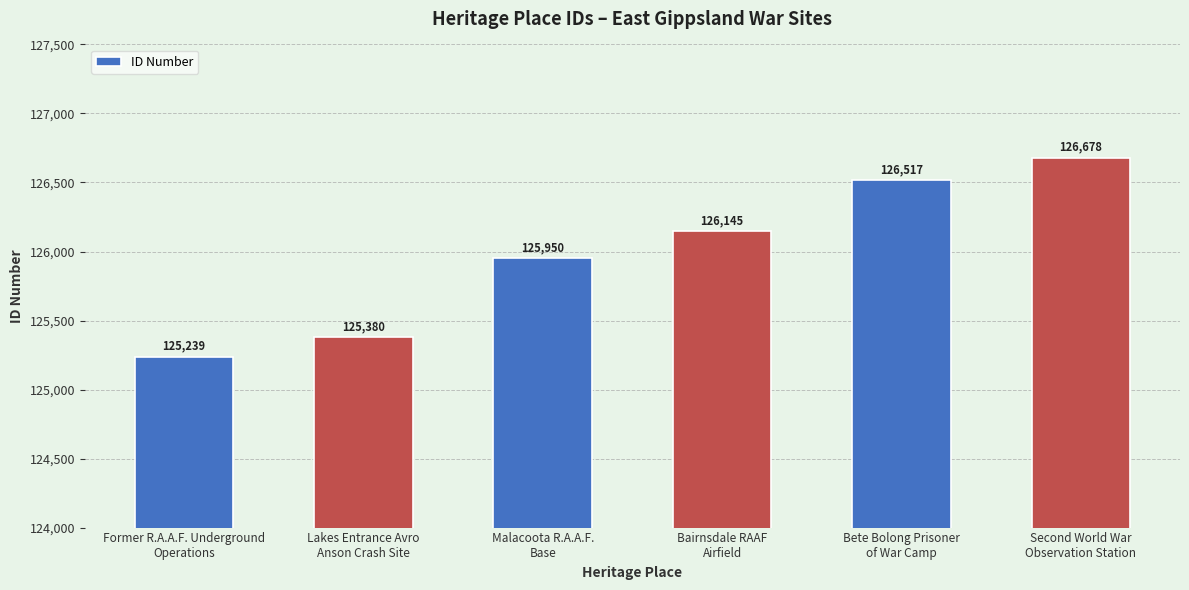

Is it true that the value at Lakes Entrance Avro
Anson Crash Site is 125380?

True